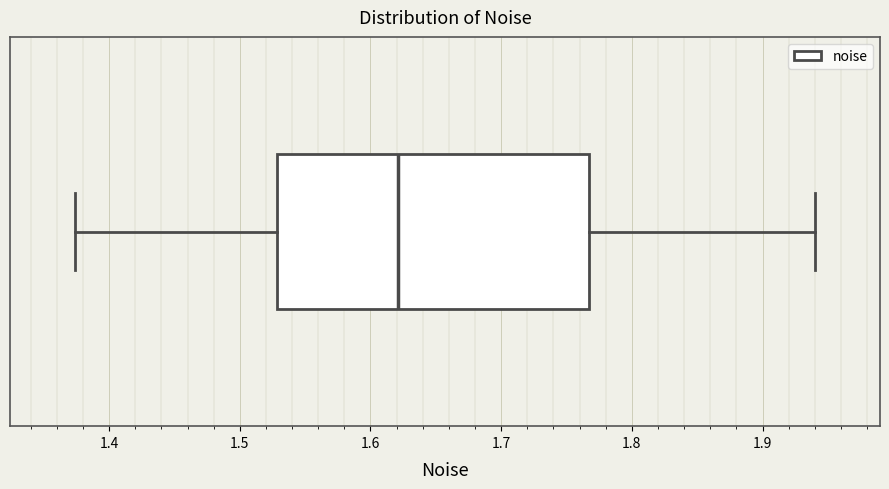

Read this box plot against the x-axis: the position of the median line, the range covered by the box, and the ends of both whiskers. The values are not printed on the chart, so give them approximately, as read against the axis.

median 1.62, box 1.53 to 1.77, whiskers 1.37 to 1.94